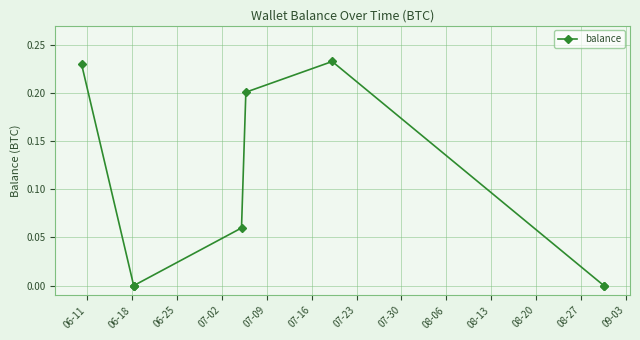

How many data points are above 0?

4